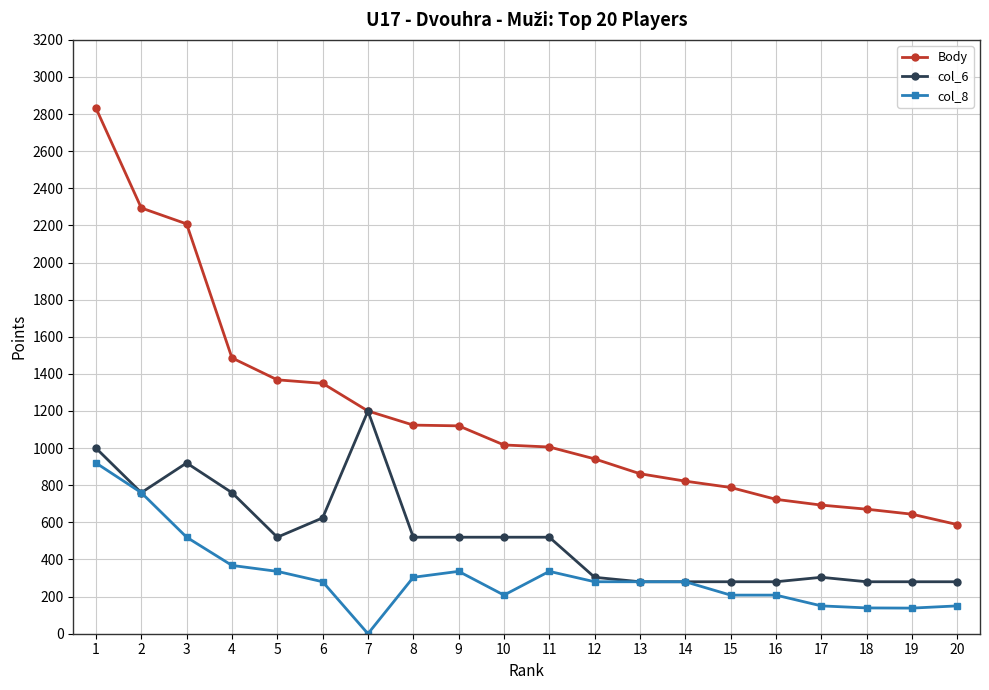

Which series has the largest range (max minus min)?

Body